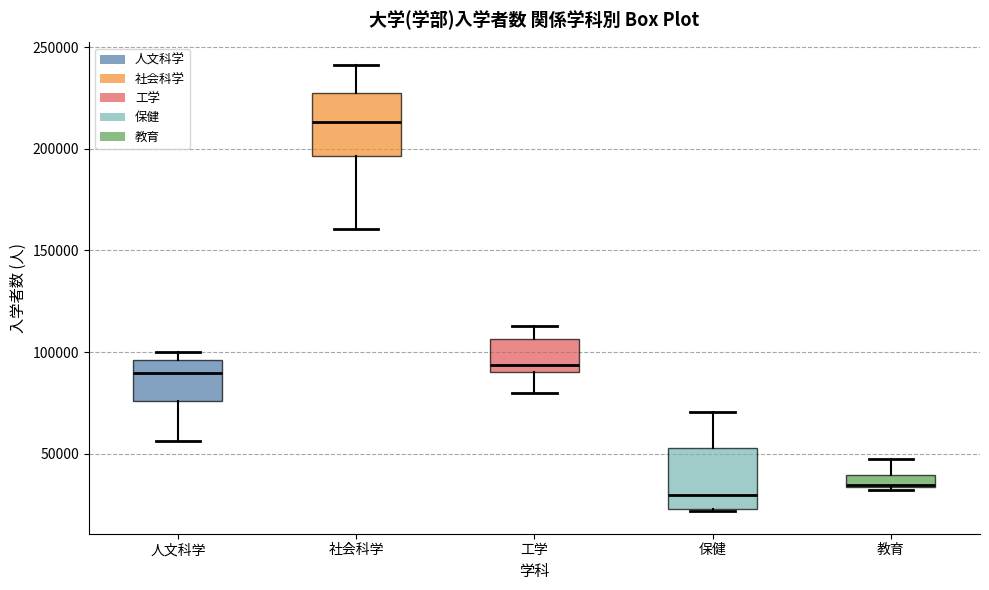

Where does the median line of the box for 社会科学 sit on the y-axis? The values are not printed on the chart, so give them approximately, as read against the axis.

215000